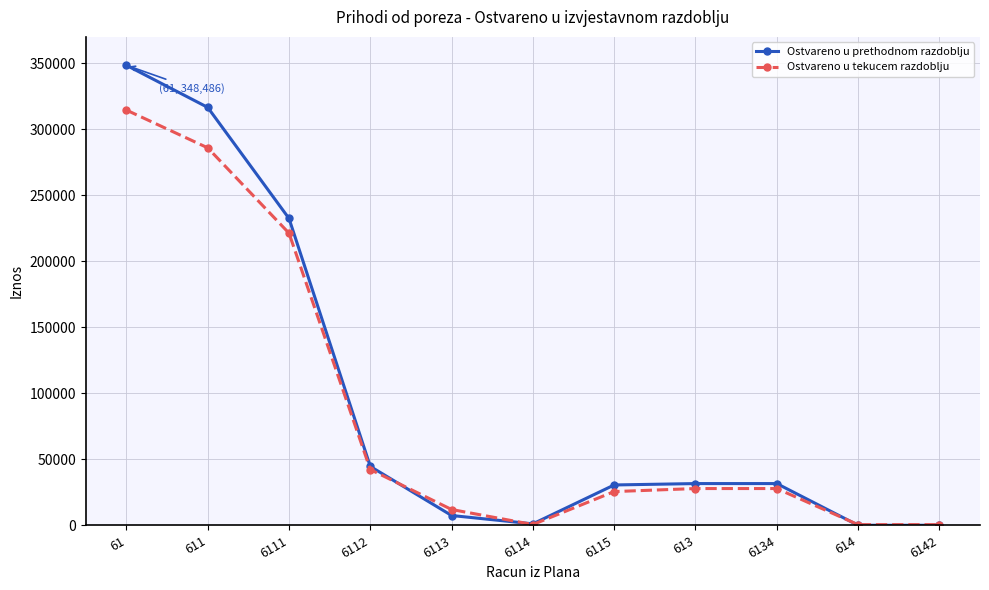

What is the lowest value of the Ostvareno u prethodnom razdoblju series?

153.0